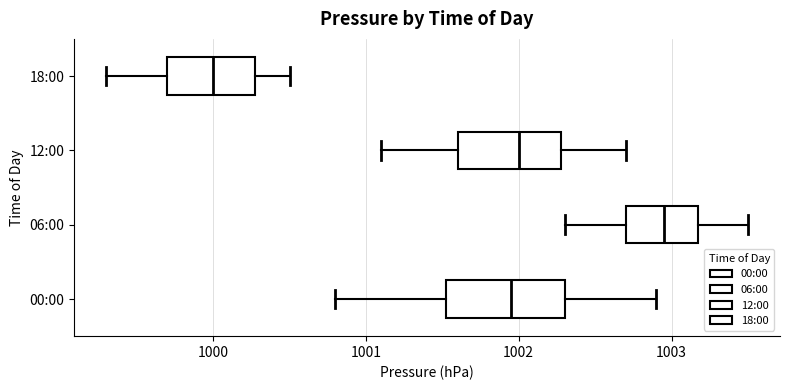

Which box's median line is the furthest to the left?

18:00